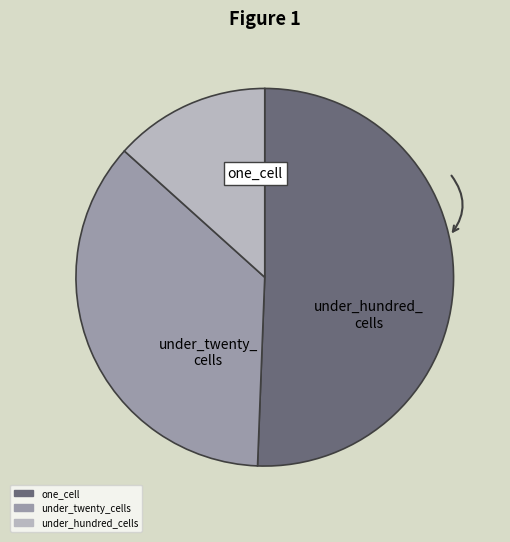

Is there a majority slice in this chart?

Yes